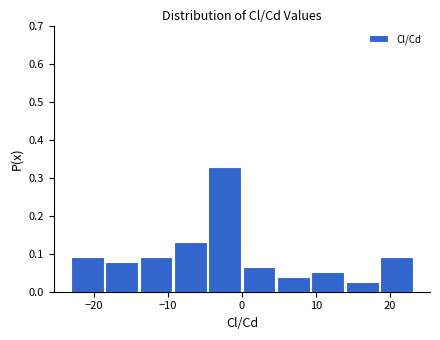

What is the height of the bar covering 14 to 19 on the x-axis? Neither the bar edges nor the heights are printed on the chart, so give them approximately, as read against the axes.

0.03